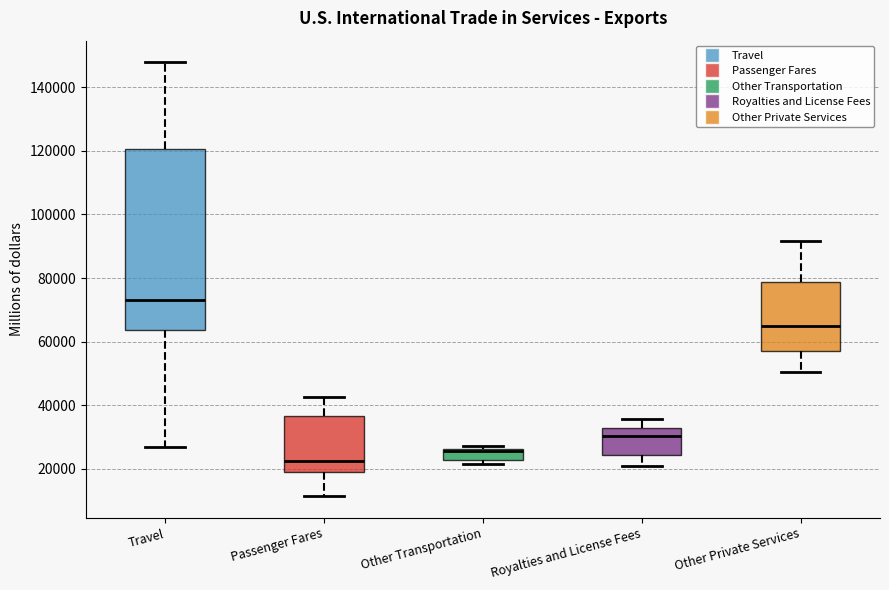

Where does the upper whisker of the box for Passenger Fares end on the y-axis? The values are not printed on the chart, so give them approximately, as read against the axis.

42000